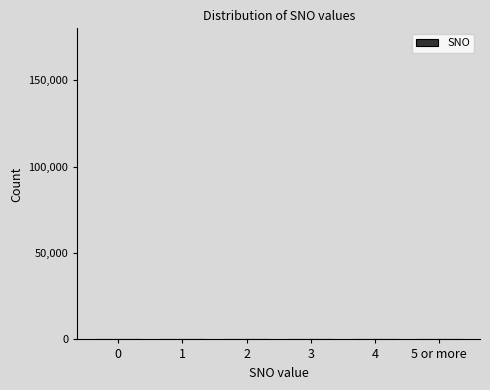

What is the sum of all values?

159